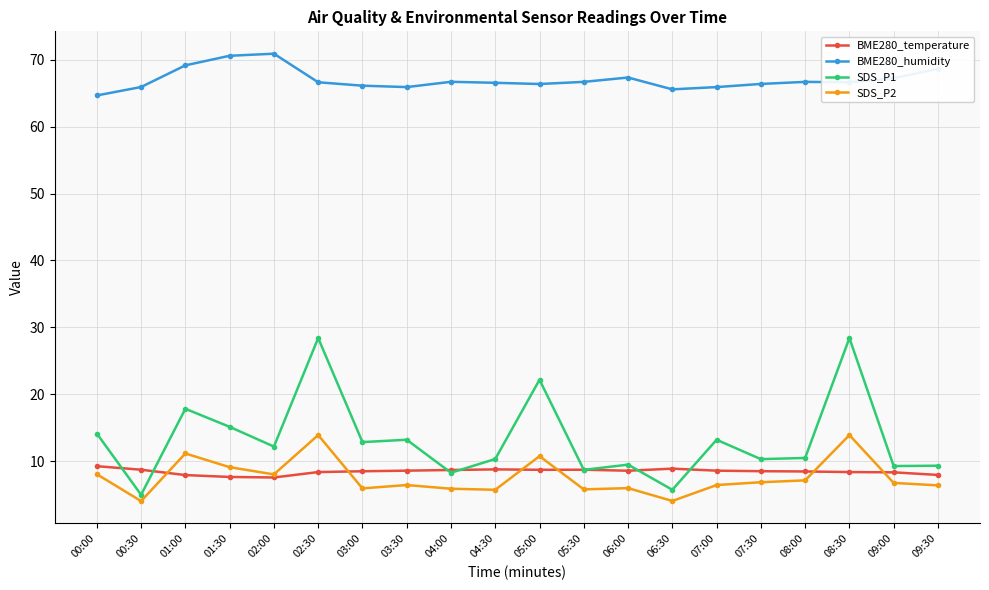

What is the label of the 11th point from the right?

04:30